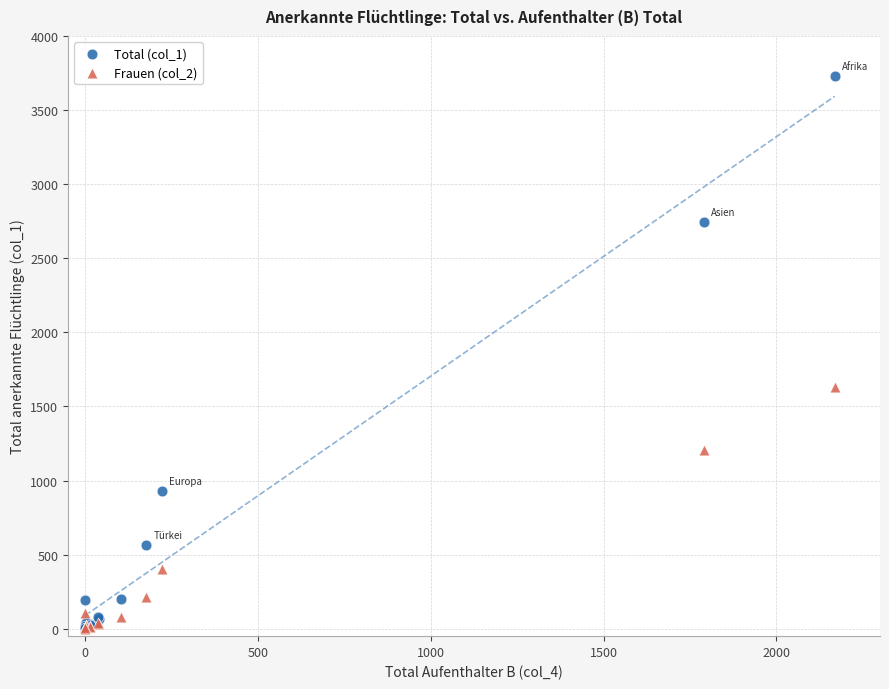

Across all series, what Y value is closest to 1866?

1632